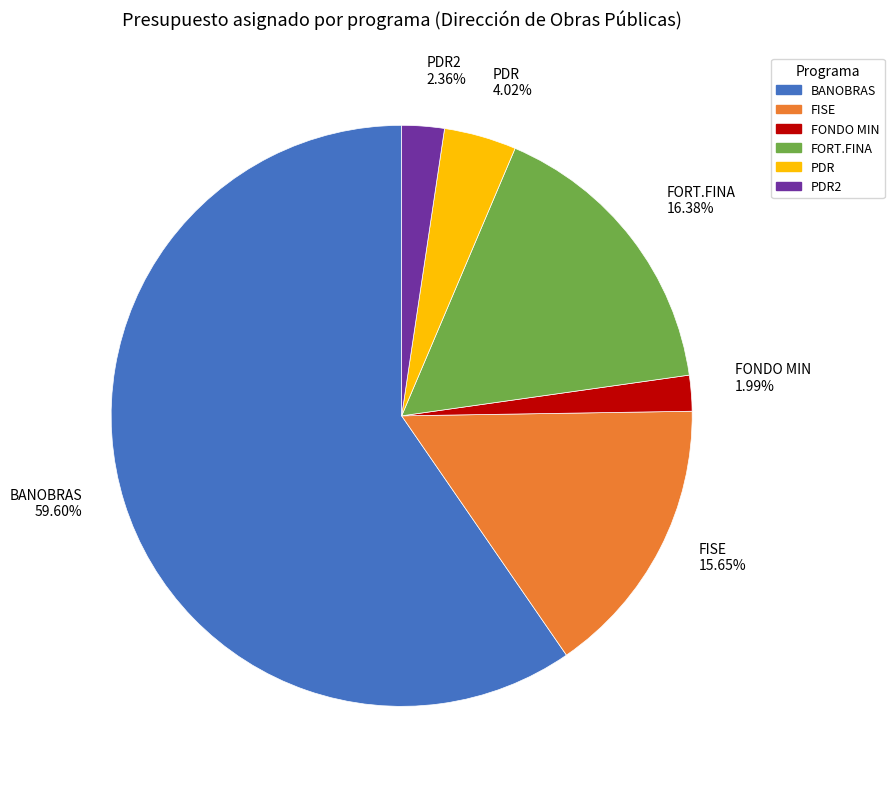

Is there any slice that represents more than half of the pie?

Yes